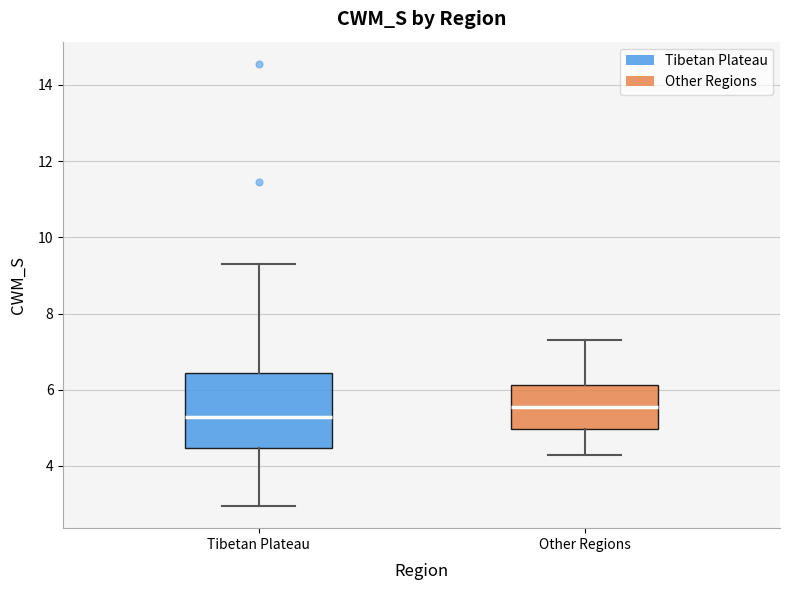

Reading left to right, transcribe this box plot: for each box, give where its median line is, the range the box spans, and where its two whiskers end, as read against the y-axis. The values are not printed on the chart, so give them approximately, as read against the axis.

Tibetan Plateau: median 5.2, box 4.4 to 6.4, whiskers 3.0 to 9.4
Other Regions: median 5.6, box 5.0 to 6.2, whiskers 4.4 to 7.4